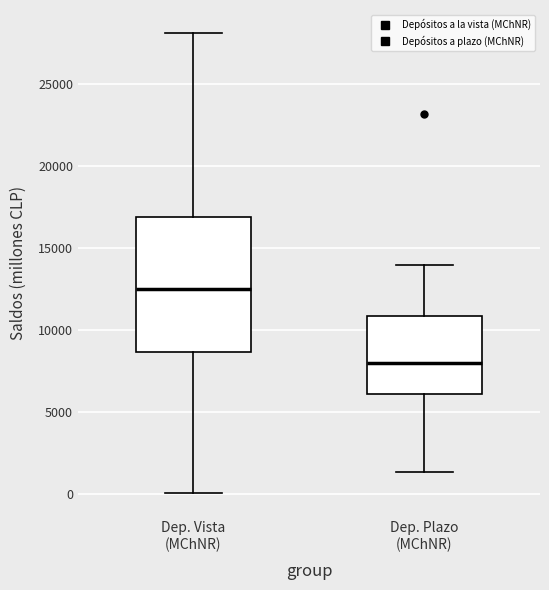

Which box is the tallest, from its lower edge to its upper edge?

Dep. Vista (MChNR)